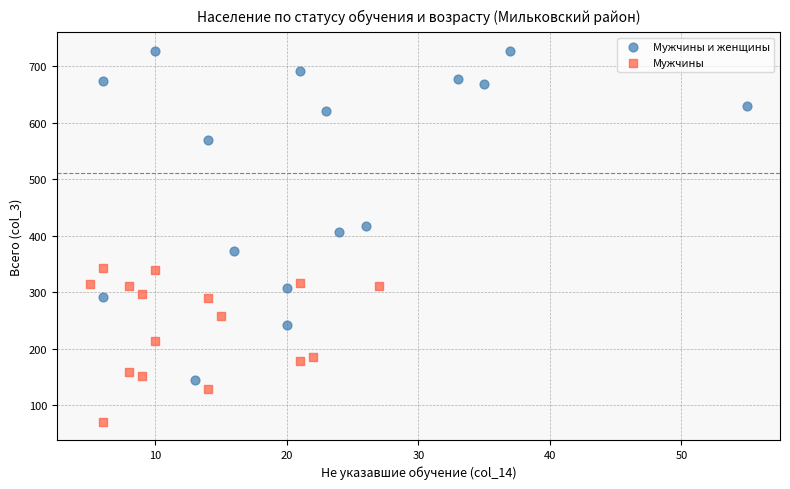

Which series contains the highest Y value?

Мужчины и женщины